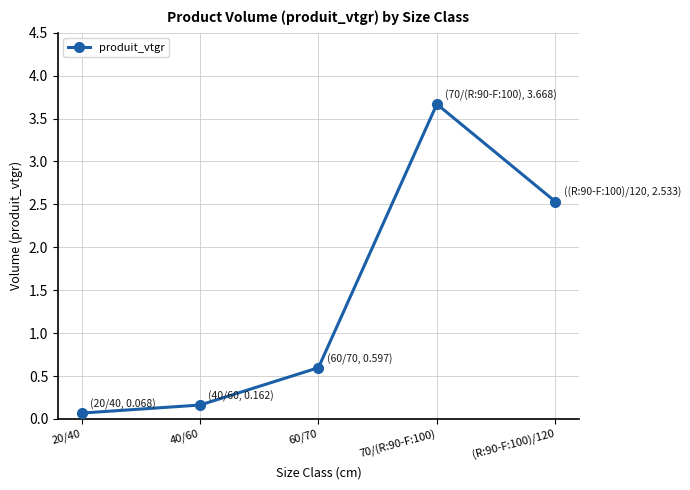

The chart shows a value of 0.0 at 40/60. True or false?

False